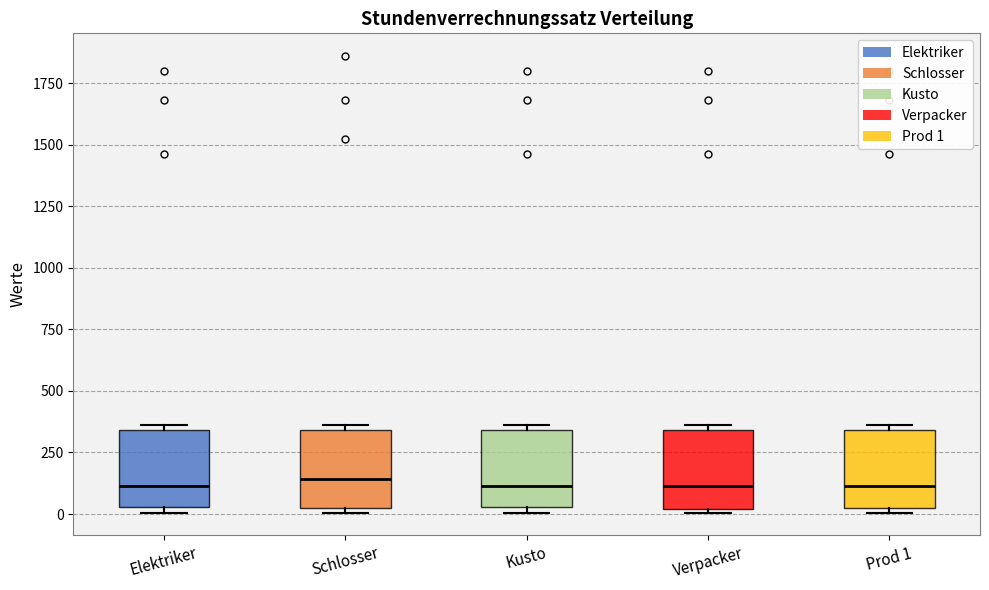

Where is the upper edge of the box for Prod 1 on the y-axis? The values are not printed on the chart, so give them approximately, as read against the axis.

350